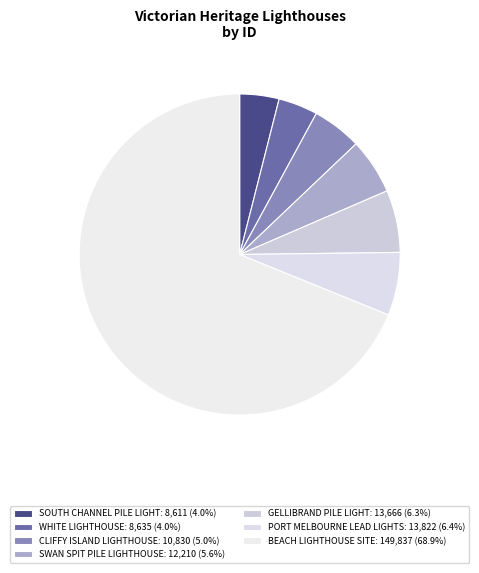

How many segments does this pie chart have?

7